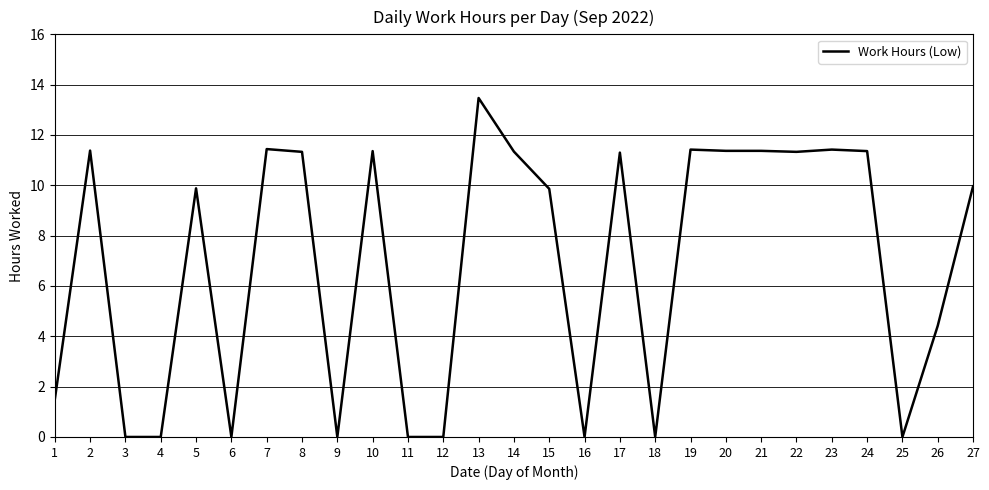

Does the chart display data point markers on the line(s)?

No